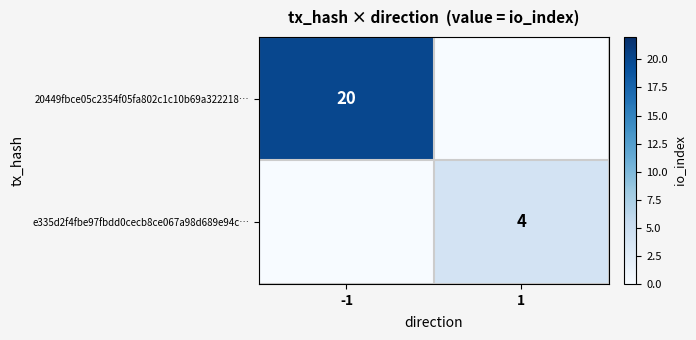

True or false: 20449fbce05c2354f05fa802c1c10b69a322218… has a value of 20 at -1.

True